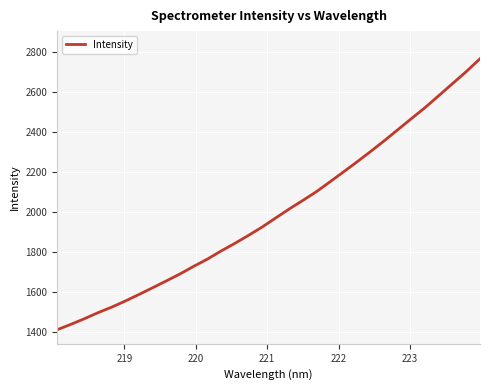

What is the difference between the second highest and second lowest values?

1264.6